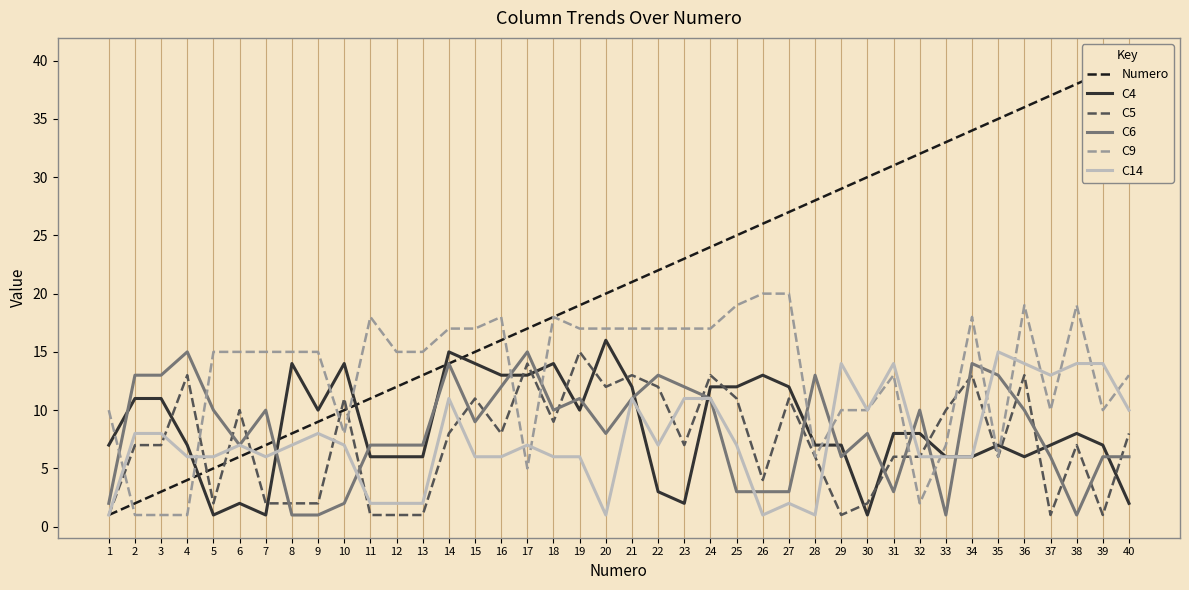

Is the value of C14 at 34 greater than the value of C6 at 7?

No